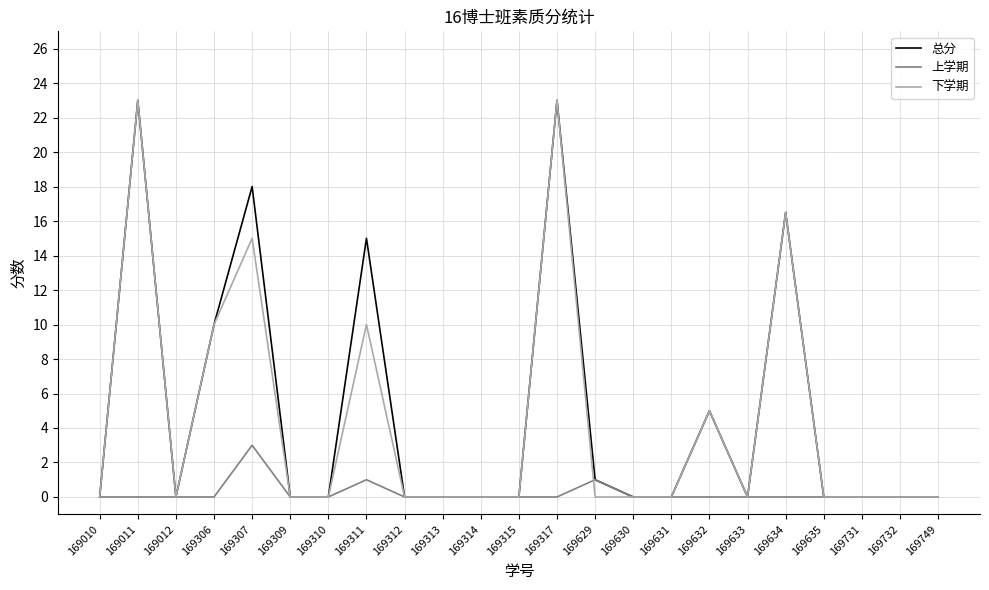

Reading right to left, what are all the values shown in this chart?

总分: 0.0	0.0	0.0	0.0	16.5	0.0	5.0	0.0	0.0	1.0	23.0	0.0	0.0	0.0	0.0	15.0	0.0	0.0	18.0	10.0	0.0	23.0	0.0
上学期: 0.0	0.0	0.0	0.0	0.0	0.0	0.0	0.0	0.0	1.0	0.0	0.0	0.0	0.0	0.0	1.0	0.0	0.0	3.0	0.0	0.0	0.0	0.0
下学期: 0.0	0.0	0.0	0.0	16.5	0.0	5.0	0.0	0.0	0.0	23.0	0.0	0.0	0.0	0.0	10.0	0.0	0.0	15.0	10.0	0.0	23.0	0.0